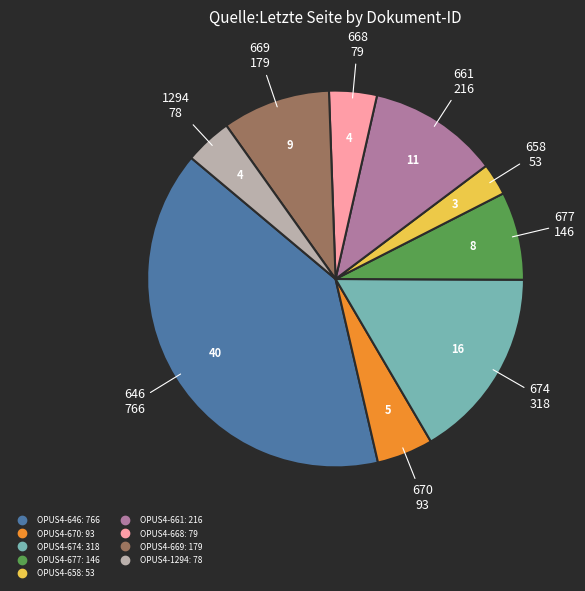

Does OPUS4-668 account for over 50% of the chart?

No